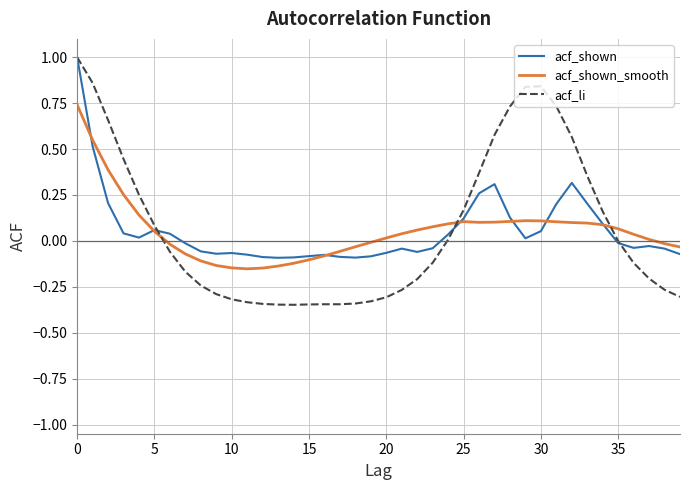

Which series has the largest range (max minus min)?

acf_li